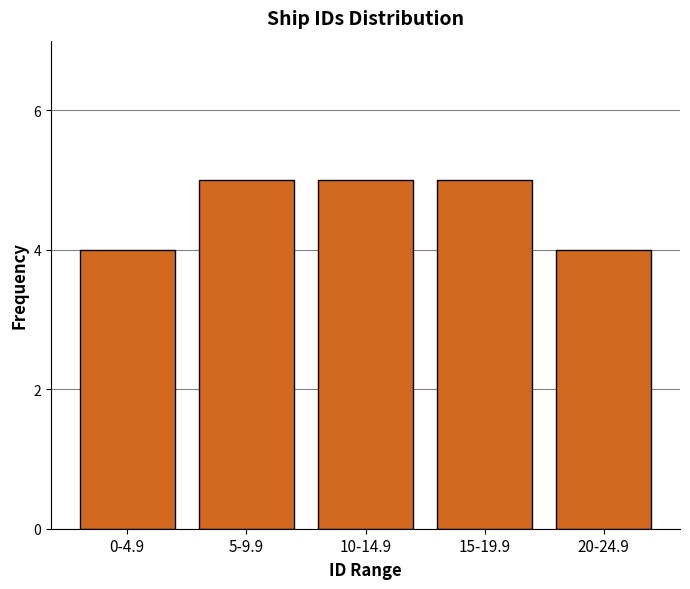

Reading left to right, extract all data points from this chart.

4	5	5	5	4